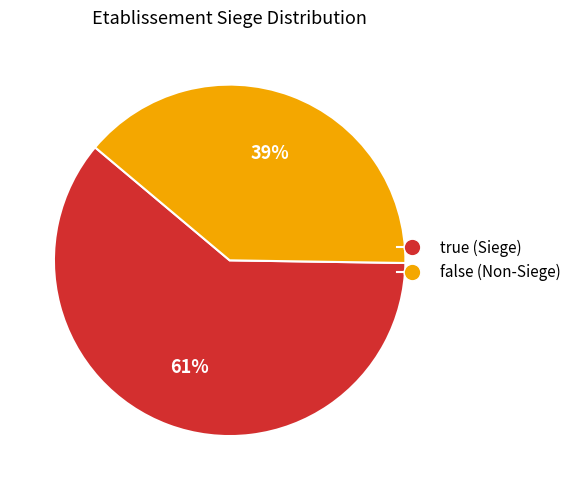

To the nearest percent, what portion does false represent?

39%